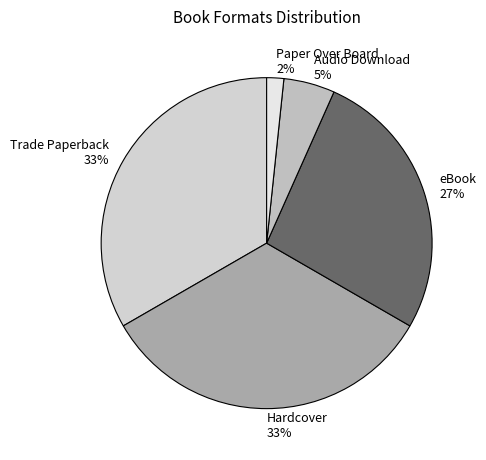

To the nearest percent, what percentage of the pie is eBook?

27%